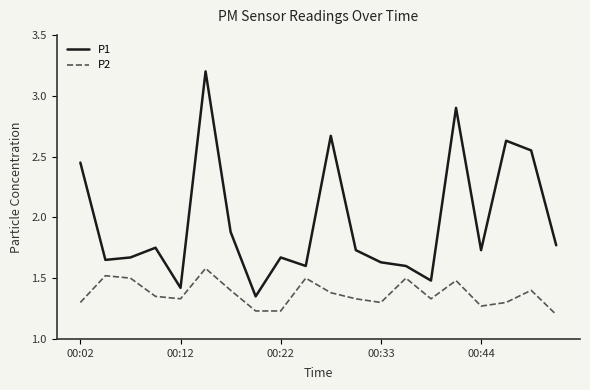

Which series has the widest spread of values?

P1